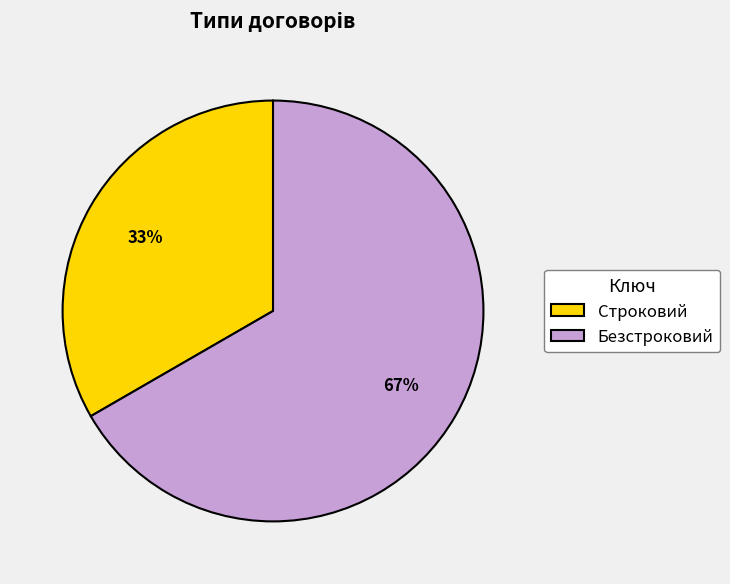

To the nearest percent, what is the average slice percentage?

50%